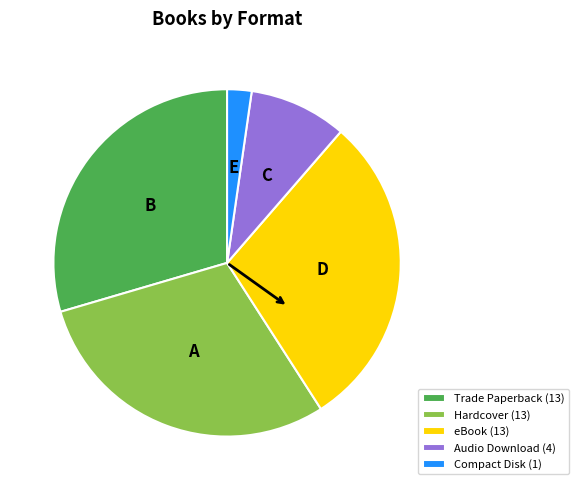

Does any single category account for the majority?

No